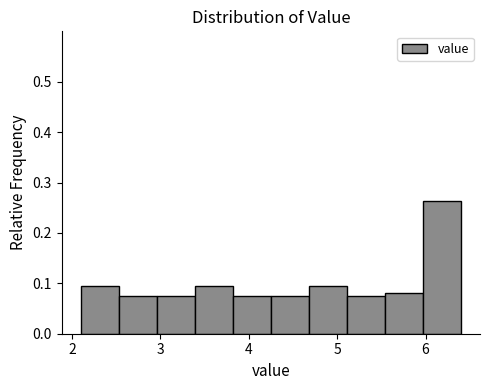

Reading left to right, transcribe this chart: for each bar, give the range it covers on the x-axis and its height. Neither the bar edges nor the heights are printed on the chart, so give them approximately, as read against the axes.

2.10 to 2.53: 0.09
2.53 to 2.96: 0.08
2.96 to 3.39: 0.08
3.39 to 3.82: 0.09
3.82 to 4.25: 0.08
4.25 to 4.68: 0.08
4.68 to 5.11: 0.09
5.11 to 5.54: 0.08
5.54 to 5.97: 0.08
5.97 to 6.40: 0.26